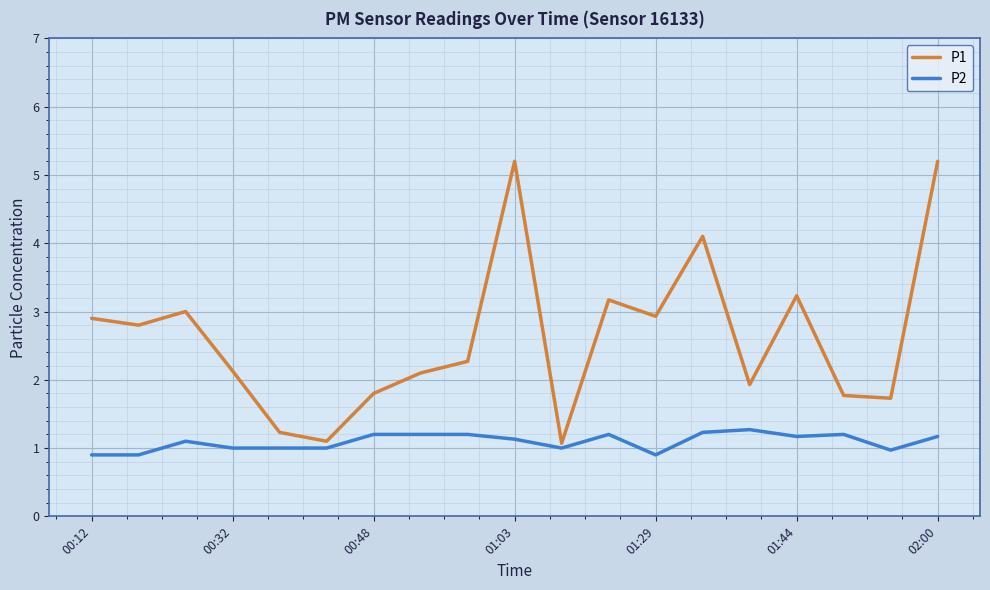

Count the number of data series in this chart.

2